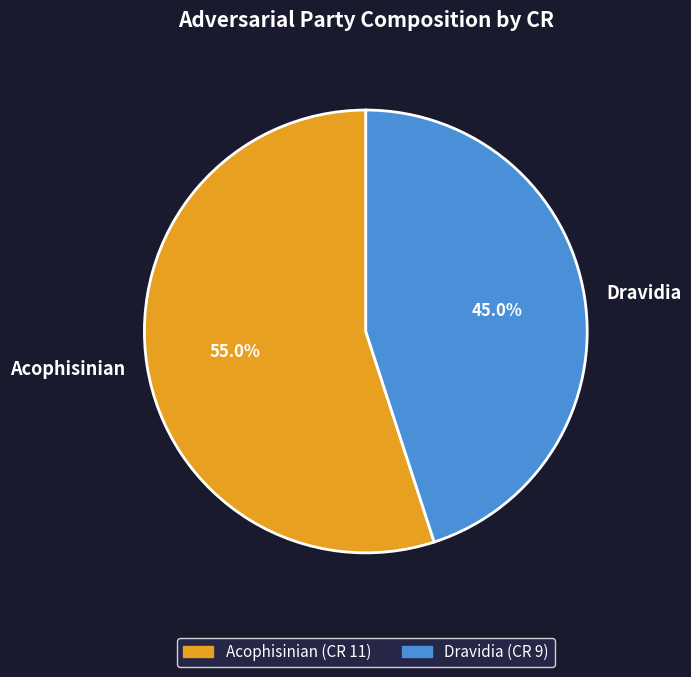

Approximately how many times larger is the value at Dravidia compared to Acophisinian?

0.8